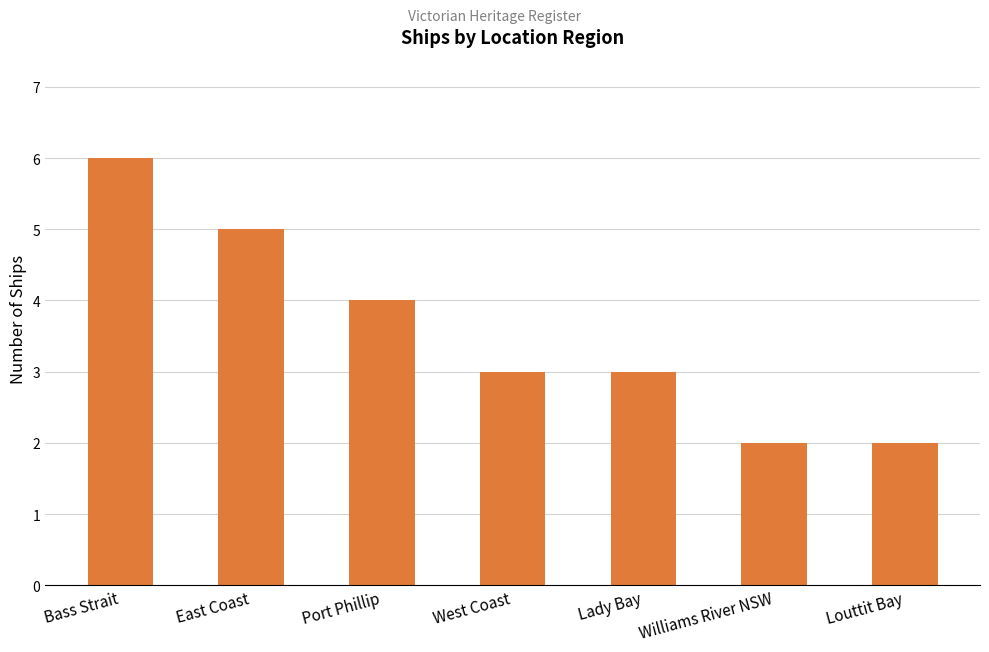

What is the sum of all values?

25